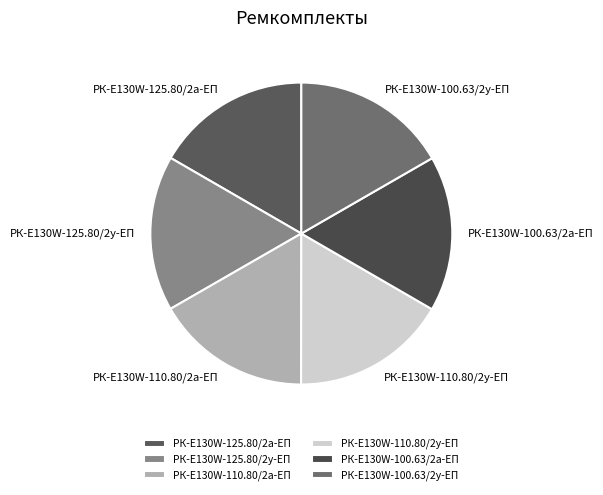

Does РК-E130W-100.63/2у-ЕП represent more than half of the total?

No